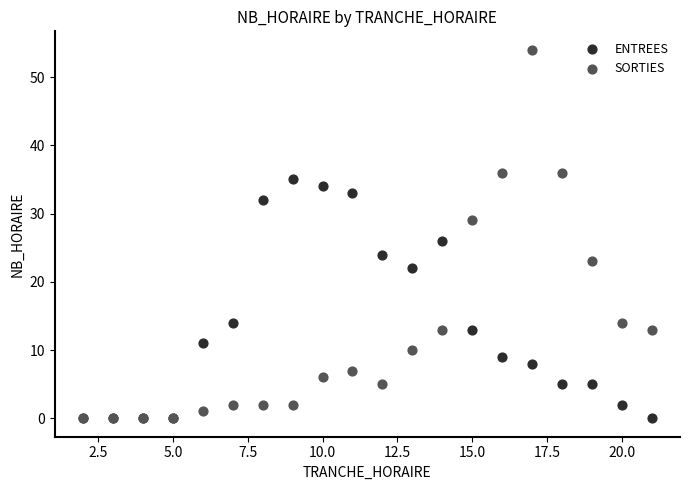

Across all series, what Y value is closest to 27?

26